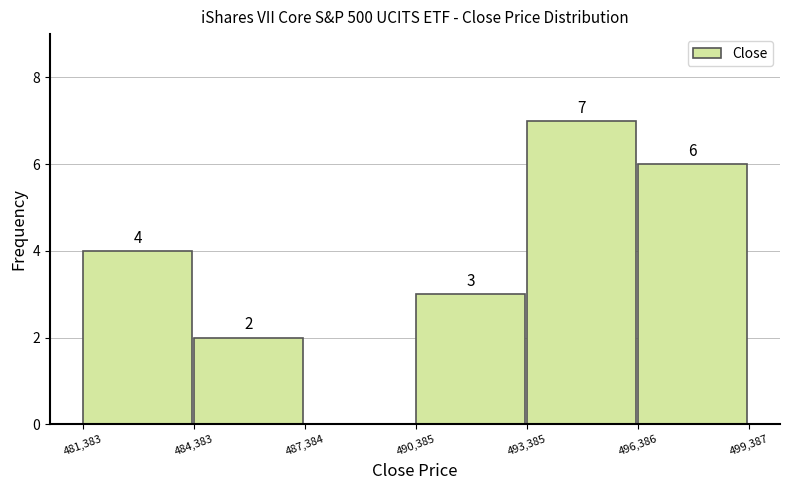

Which range on the x-axis has the tallest bar?

493,385 to 496,386